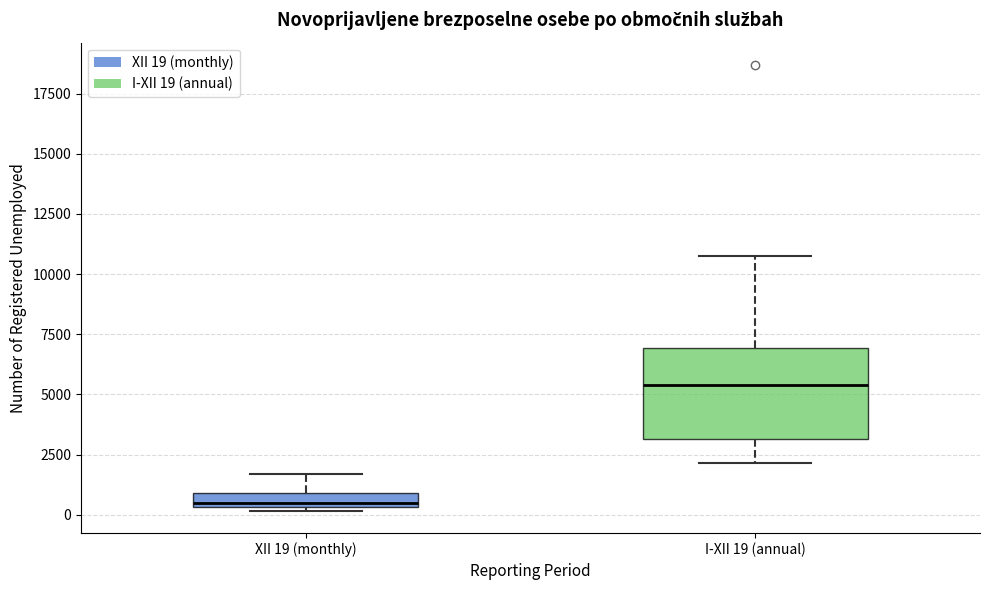

Which box is the tallest, from its lower edge to its upper edge?

I-XII 19 (annual)